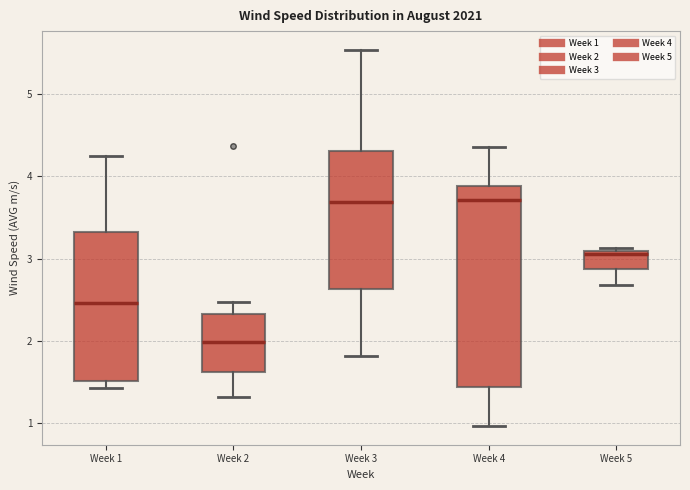

Where is the lower edge of the box for Week 5 on the y-axis? The values are not printed on the chart, so give them approximately, as read against the axis.

2.9